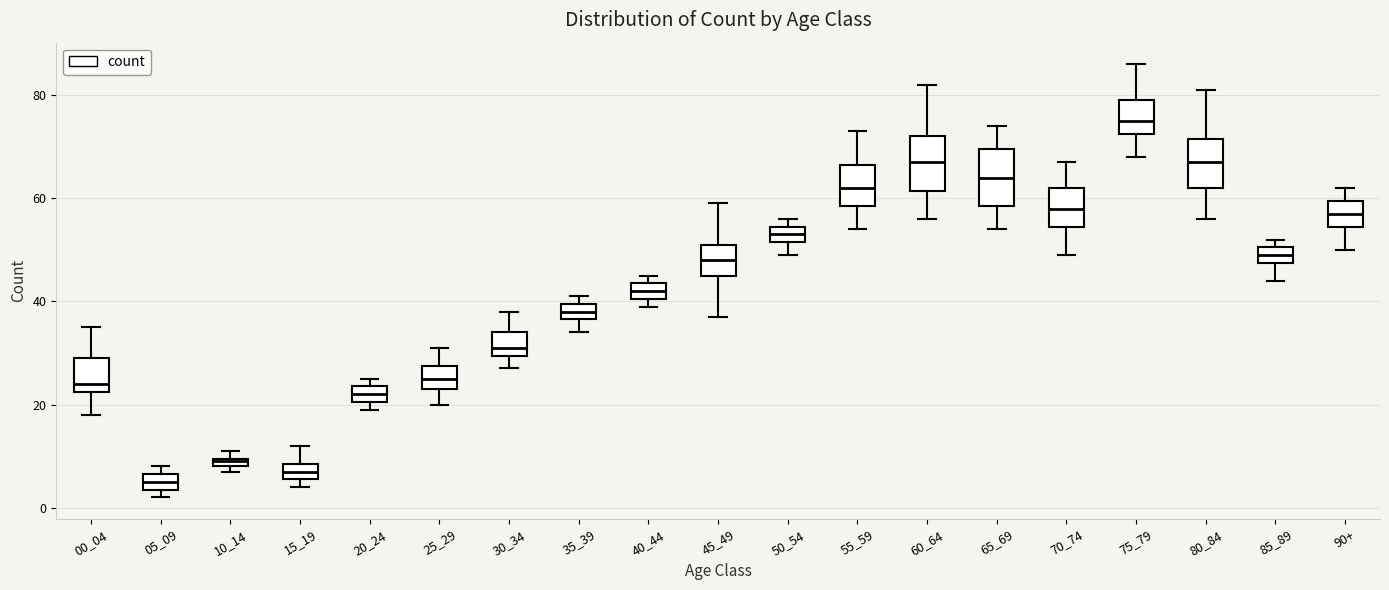

Which box's median line is the highest?

75_79